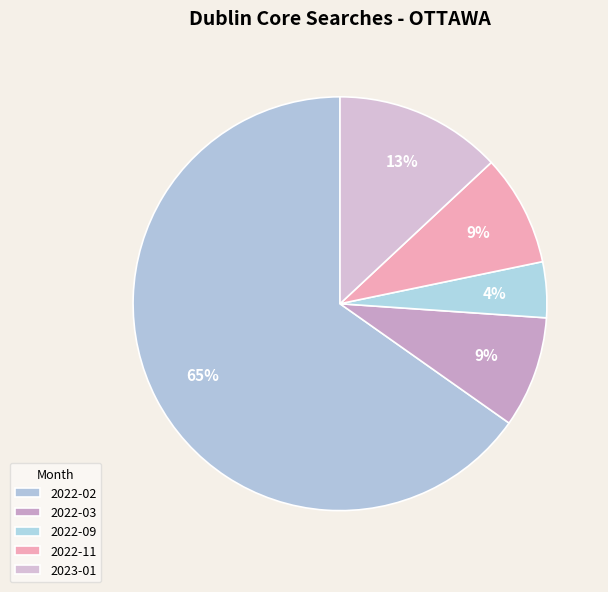

How many slices are in this pie chart?

5